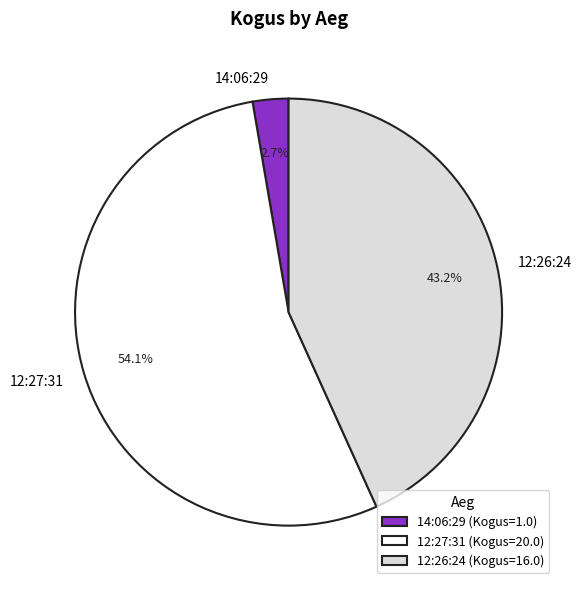

Which category has the biggest portion of the pie?

12:27:31